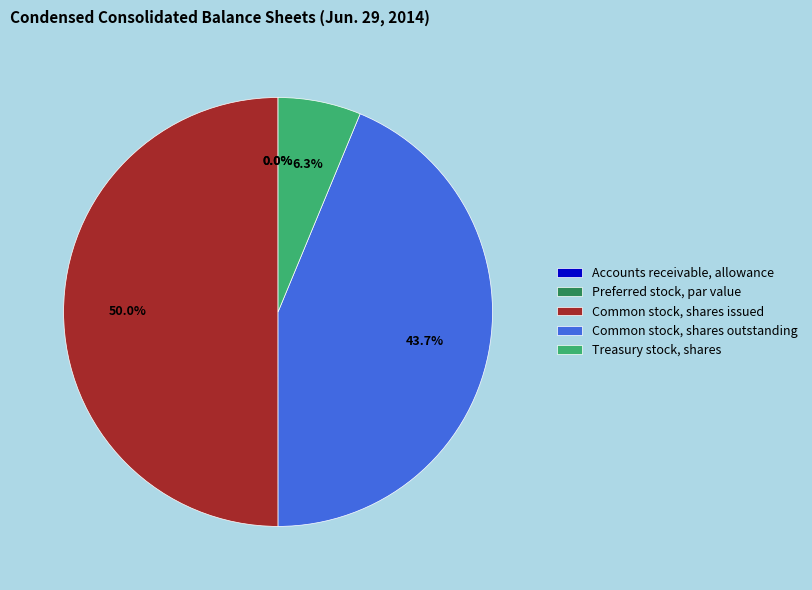

Which slice is the largest?

Common stock, shares issued